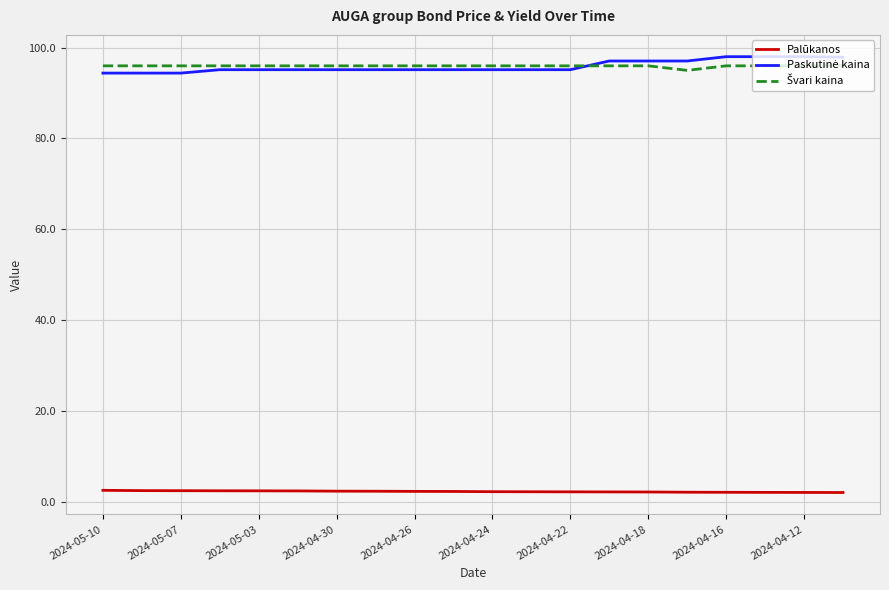

What is the maximum value shown in the chart?

98.0